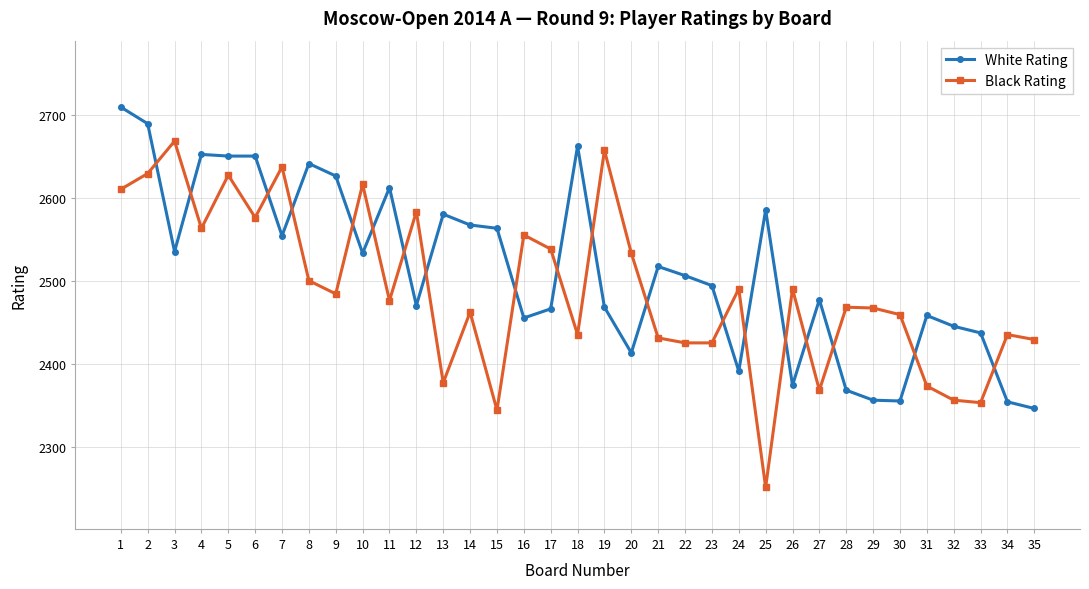

What is the smallest value displayed?

2252